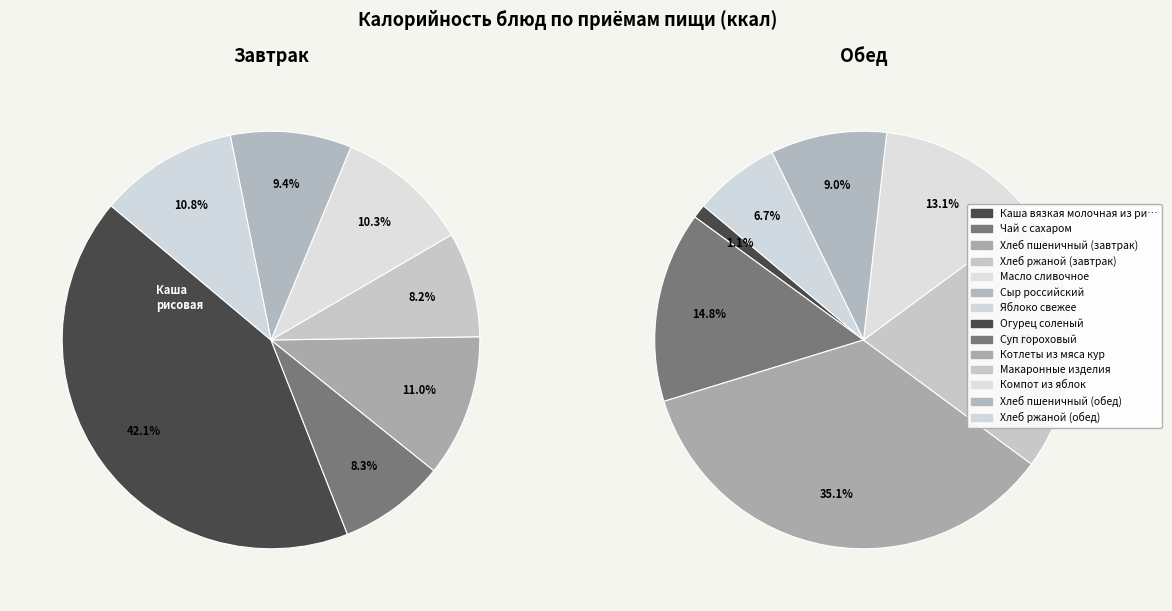

Is the sum of Хлеб пшеничный (завтрак) and Котлеты из мяса кур greater than half?

No